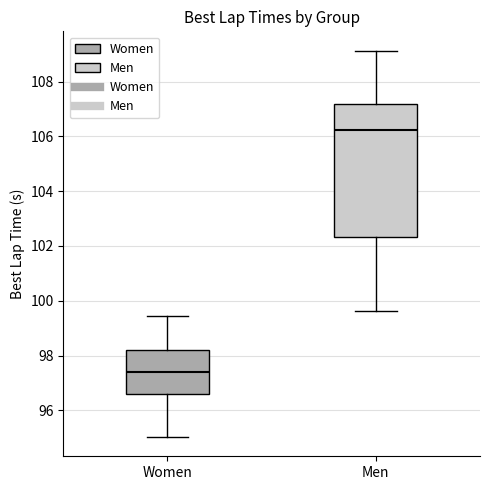

Which box's median line is the lowest?

Women